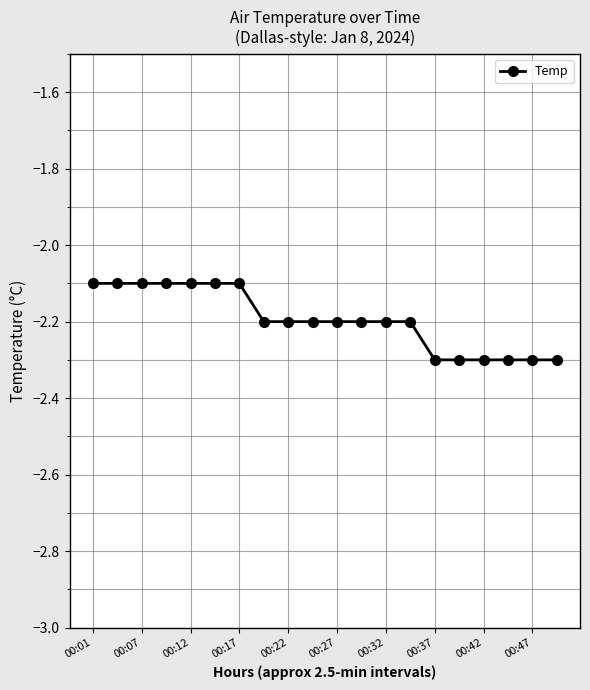

What is the average value?

-2.2